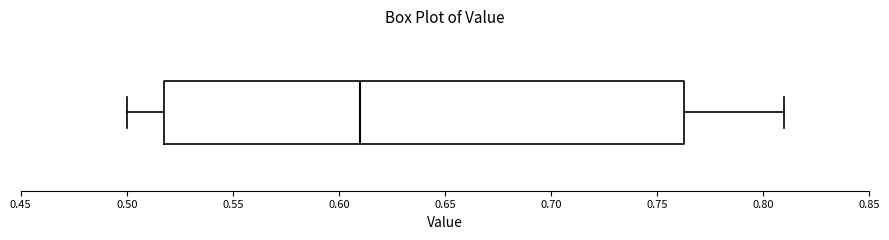

Transcribe this box plot: give where the median line is, the range the box spans, and where the two whiskers end, as read against the x-axis. The values are not printed on the chart, so give them approximately, as read against the axis.

median 0.610, box 0.520 to 0.765, whiskers 0.500 to 0.810